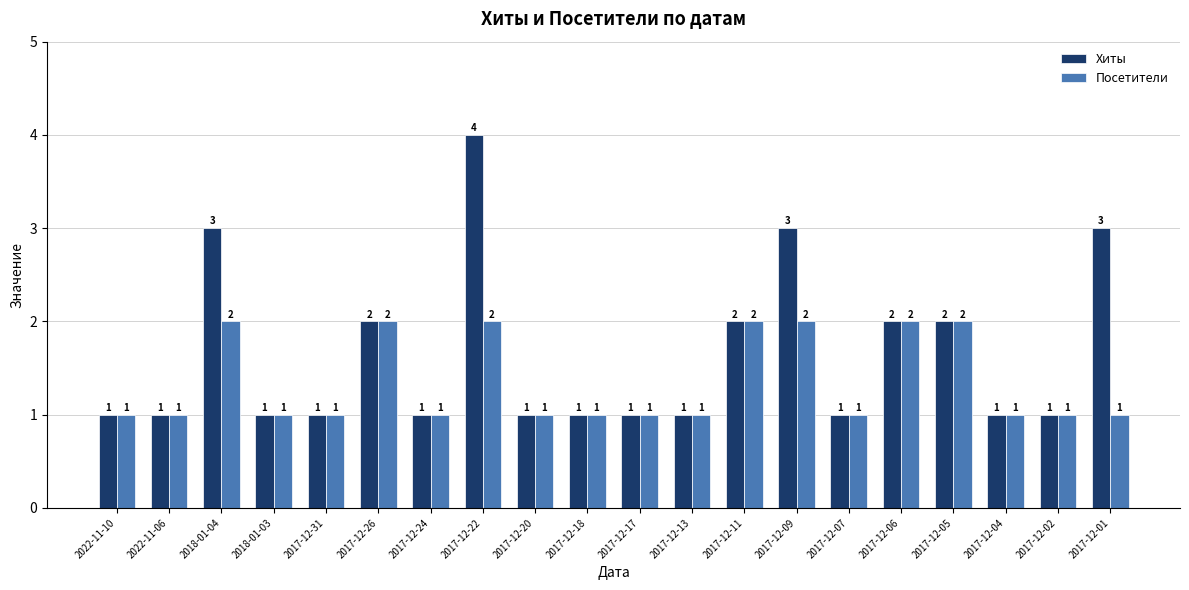

List the series in order of their overall mean, lowest first.

Посетители, Хиты